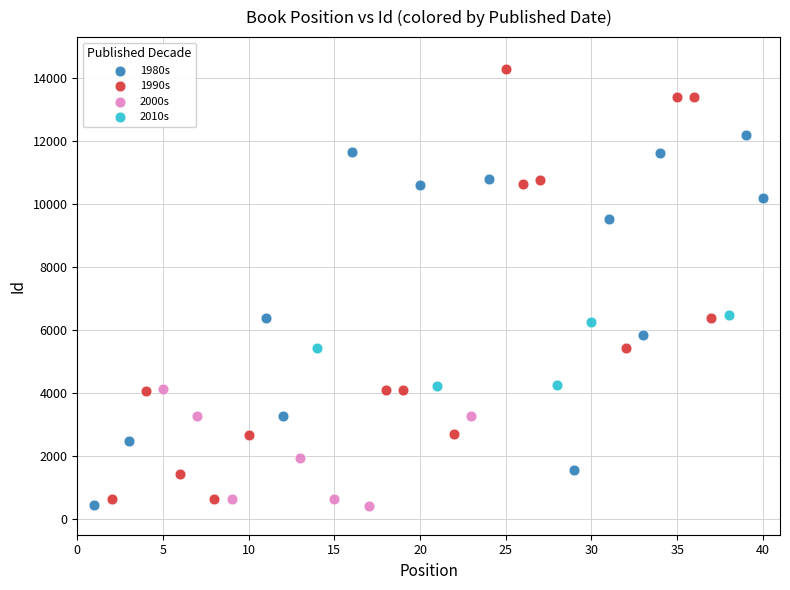

Which series has the widest spread of Y values?

1990s